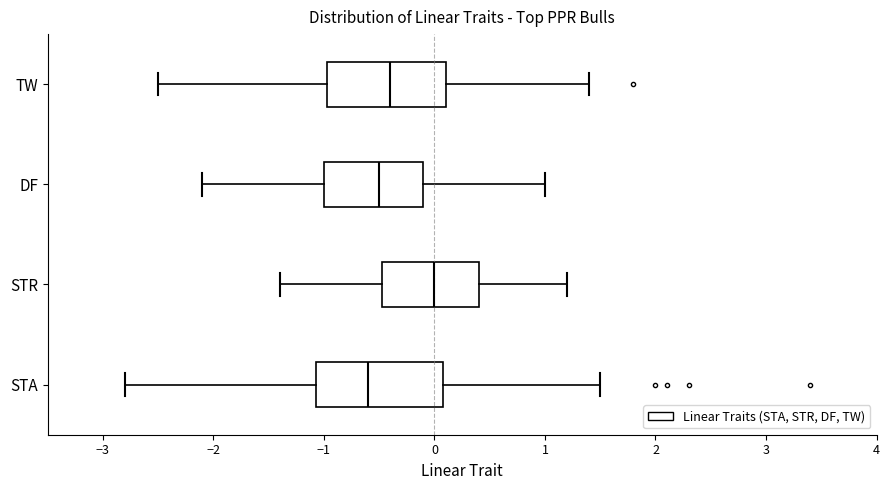

Where does the left whisker of the box for STA end on the x-axis? The values are not printed on the chart, so give them approximately, as read against the axis.

-2.8